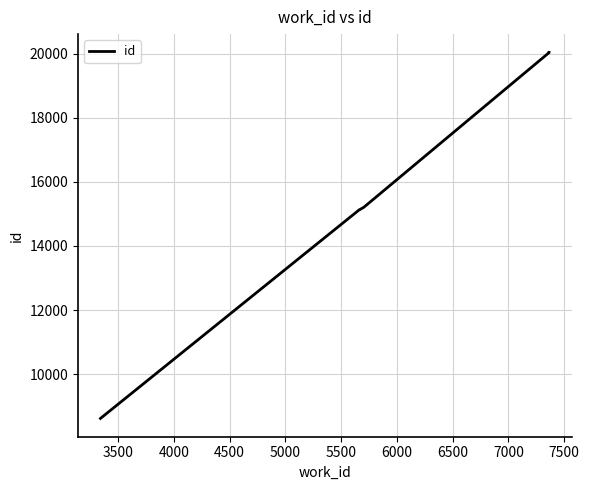

The value at 6500 is 11827. True or false?

False